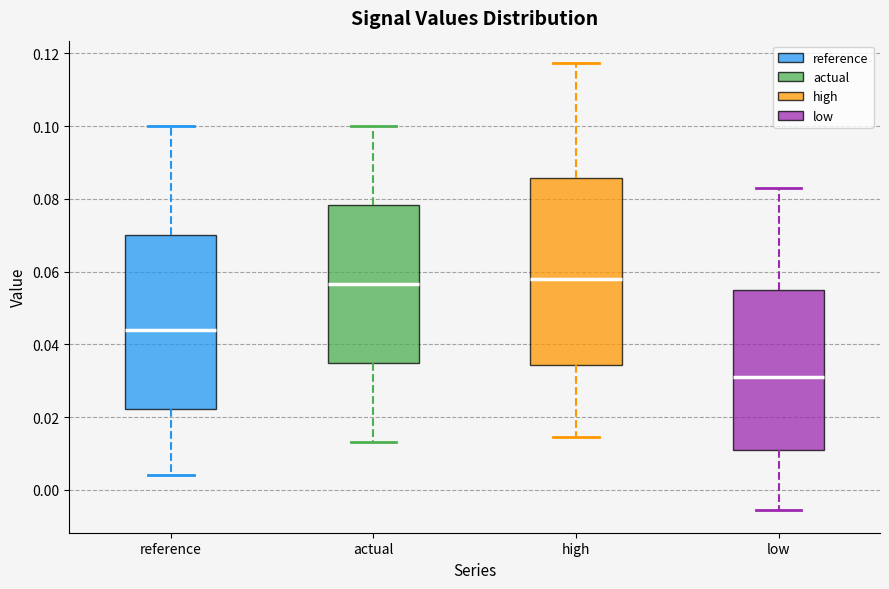

Which box is the tallest, from its lower edge to its upper edge?

high